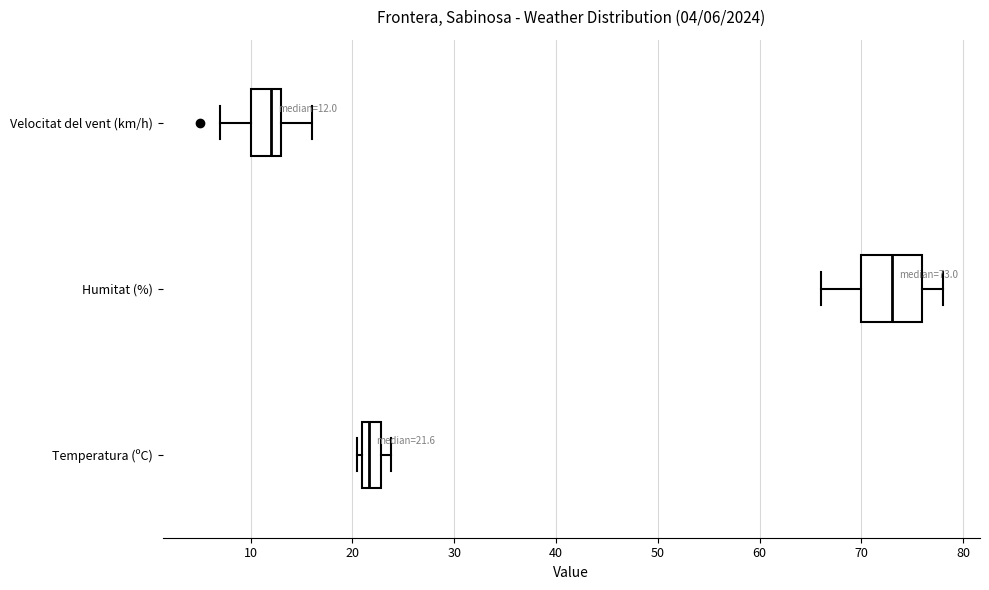

Which box is the widest, from its left edge to its right edge?

Humitat (%)